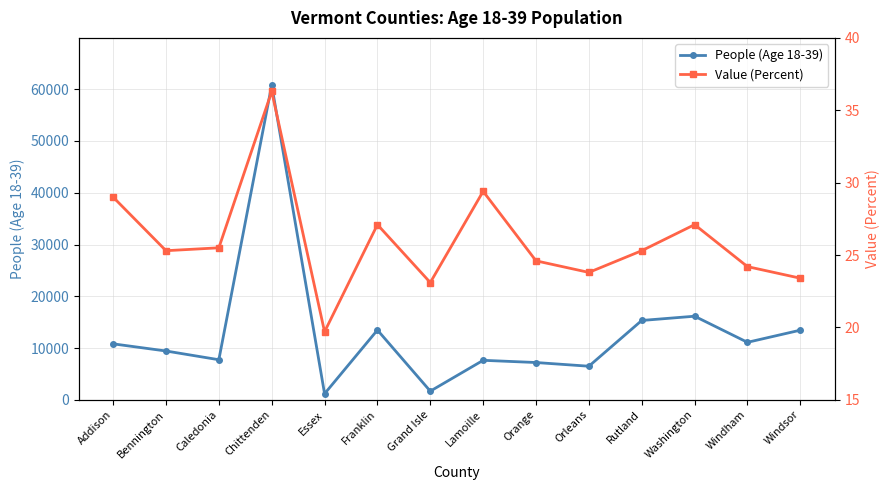

Count the number of categories in the chart.

14